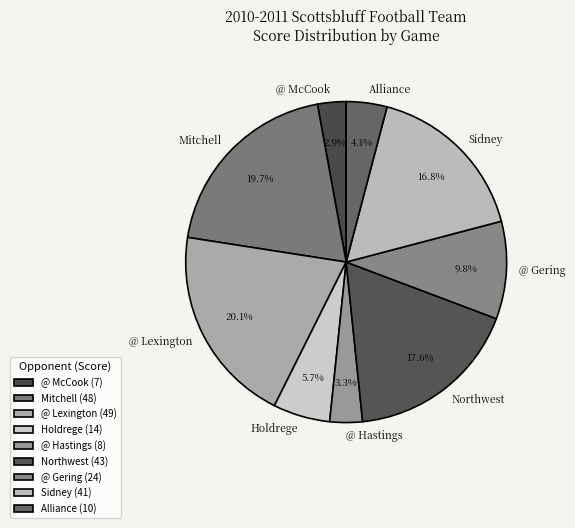

Approximately how many times larger is the value at Holdrege compared to @ Lexington?

0.3